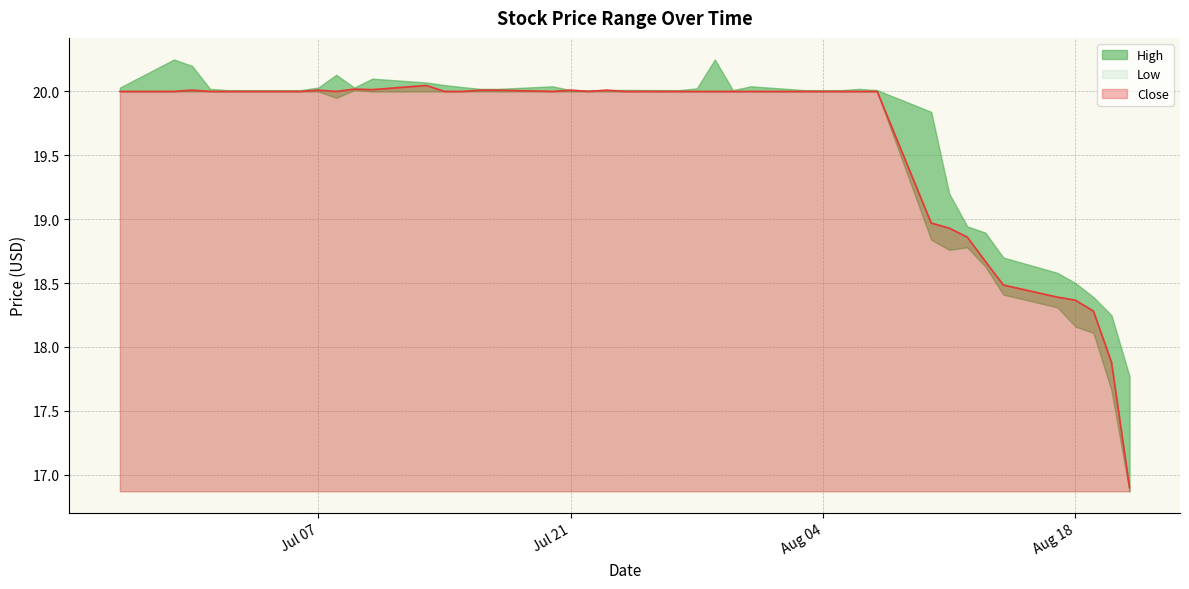

What is the highest value of the High series?

20.2